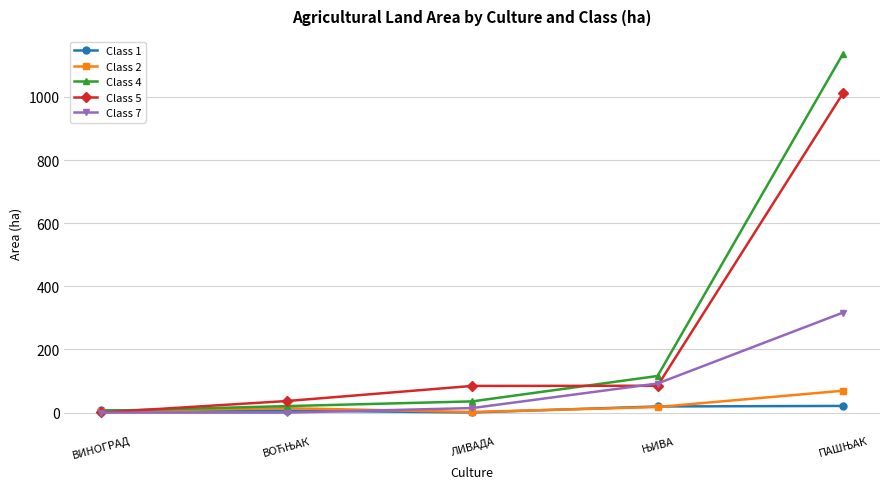

What is the difference between the maximum and second lowest values in the Class 7 series?

316.7